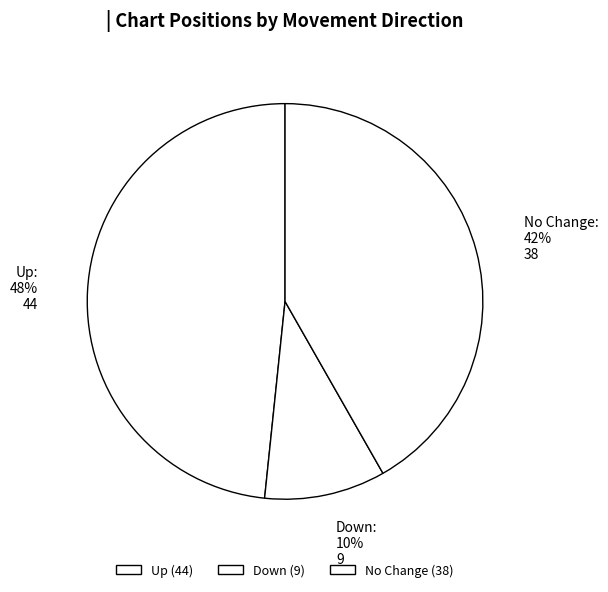

Is there any slice that represents more than half of the pie?

No